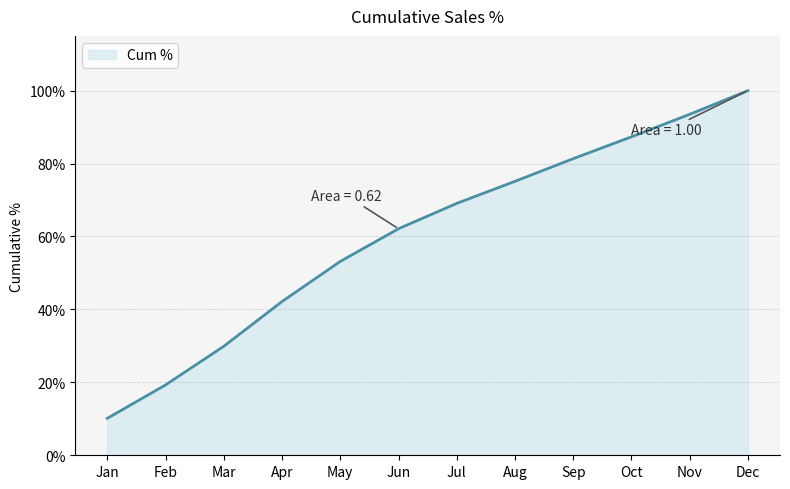

The value at Jul is 0.7. True or false?

True